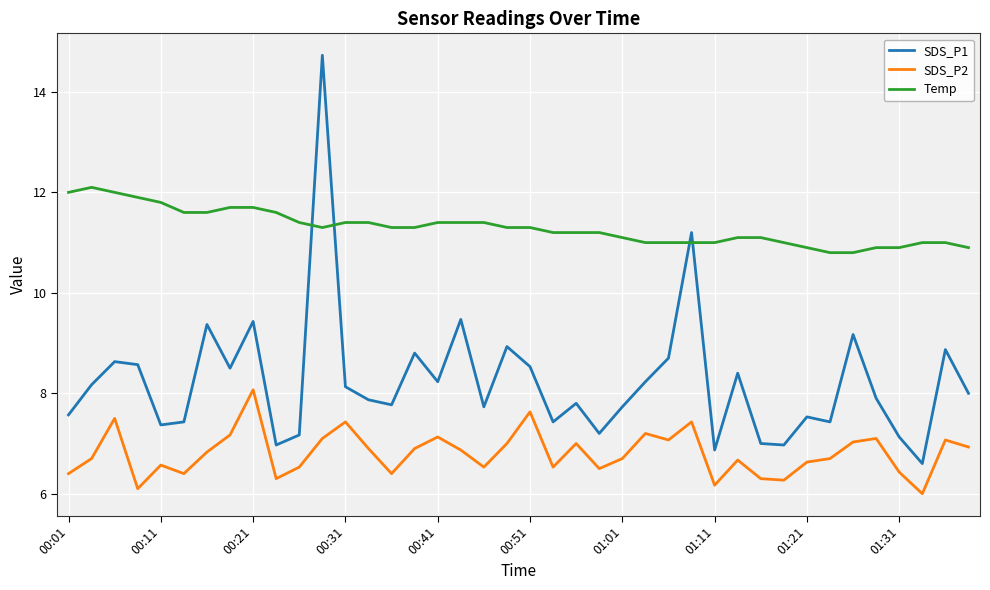

Reading right to left, extract all data points from this chart.

SDS_P1: 8.0	8.9	6.6	7.1	7.9	9.2	7.4	7.5	7.0	7.0	8.4	6.9	11.2	8.7	8.2	7.7	7.2	7.8	7.4	8.5	8.9	7.7	9.5	8.2	8.8	7.8	7.9	8.1	14.7	7.2	7.0	9.4	8.5	9.4	7.4	7.4	8.6	8.6	8.2	7.6
SDS_P2: 6.9	7.1	6.0	6.4	7.1	7.0	6.7	6.6	6.3	6.3	6.7	6.2	7.4	7.1	7.2	6.7	6.5	7.0	6.5	7.6	7.0	6.5	6.9	7.1	6.9	6.4	6.9	7.4	7.1	6.5	6.3	8.1	7.2	6.8	6.4	6.6	6.1	7.5	6.7	6.4
Temp: 10.9	11.0	11.0	10.9	10.9	10.8	10.8	10.9	11.0	11.1	11.1	11.0	11.0	11.0	11.0	11.1	11.2	11.2	11.2	11.3	11.3	11.4	11.4	11.4	11.3	11.3	11.4	11.4	11.3	11.4	11.6	11.7	11.7	11.6	11.6	11.8	11.9	12.0	12.1	12.0